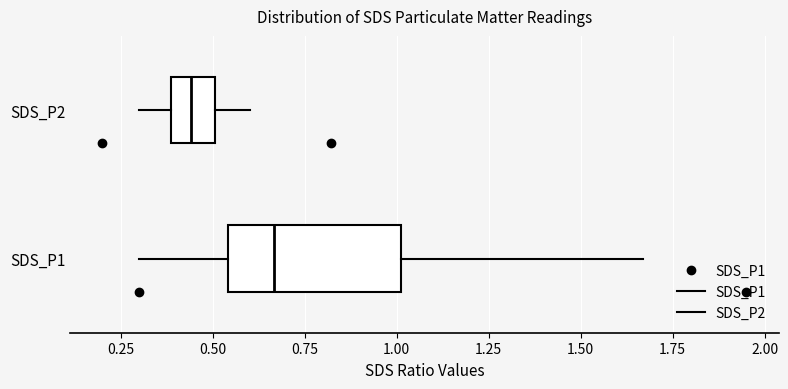

Where does the median line of the box for SDS_P2 sit on the x-axis? The values are not printed on the chart, so give them approximately, as read against the axis.

0.45